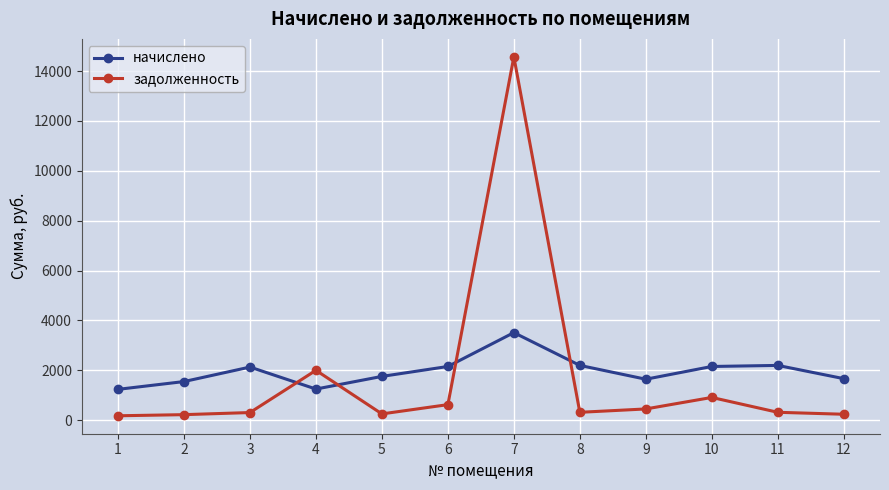

What is the maximum value for начислено?

3513.9